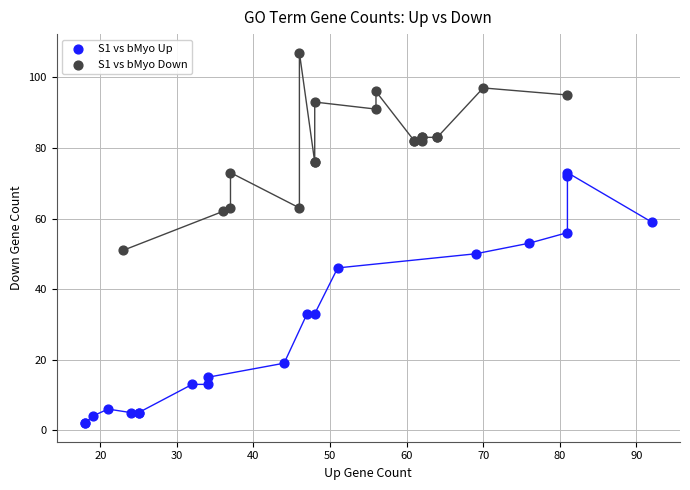

Which series has the largest Y range (max minus min)?

S1 vs bMyo Up